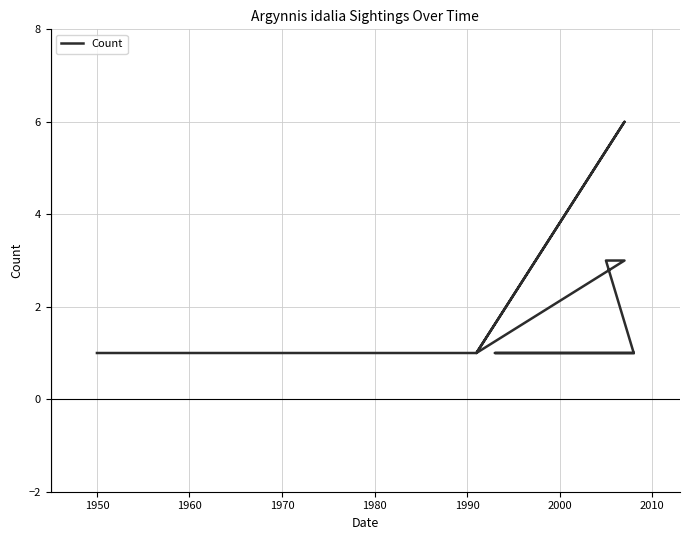

True or false: the data shows 1 at 2010.

False